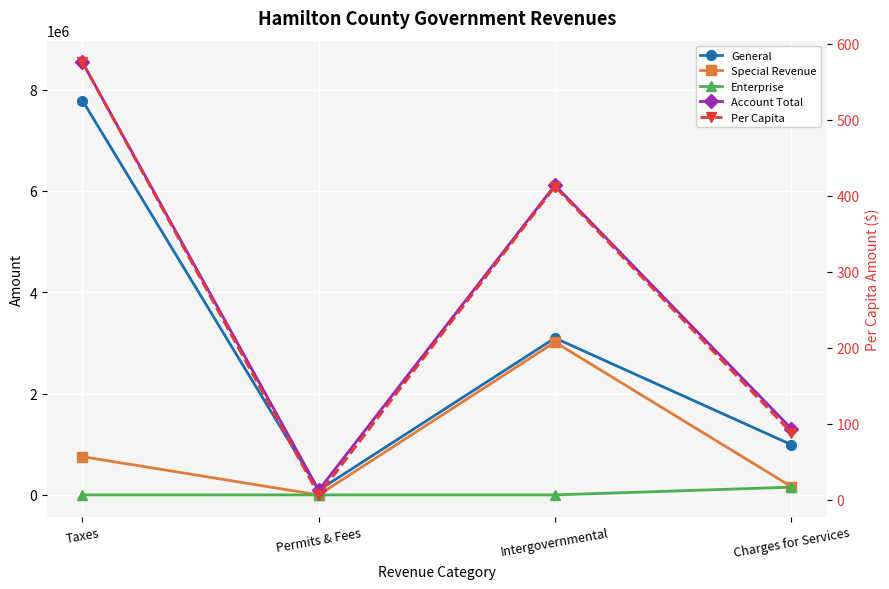

True or false: Special Revenue and General intersect in this chart.

False